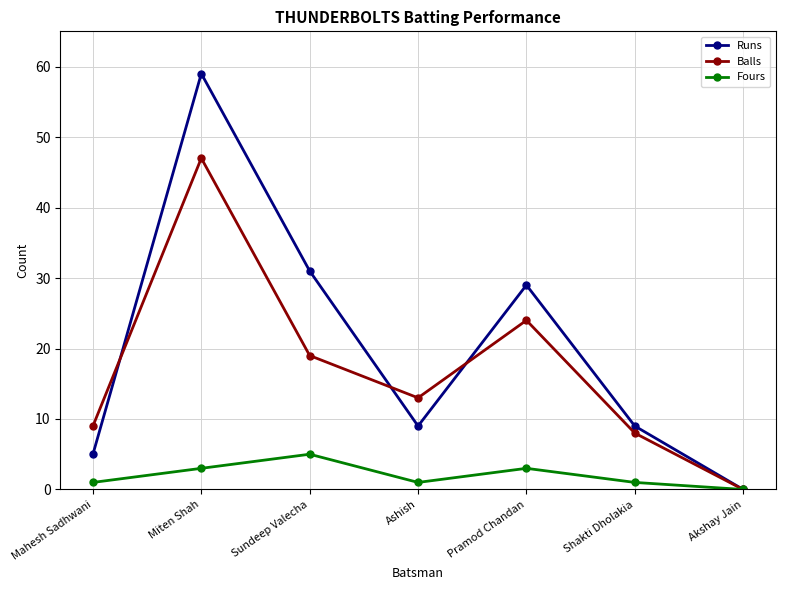

The value of Runs at Pramod Chandan is 43. True or false?

False